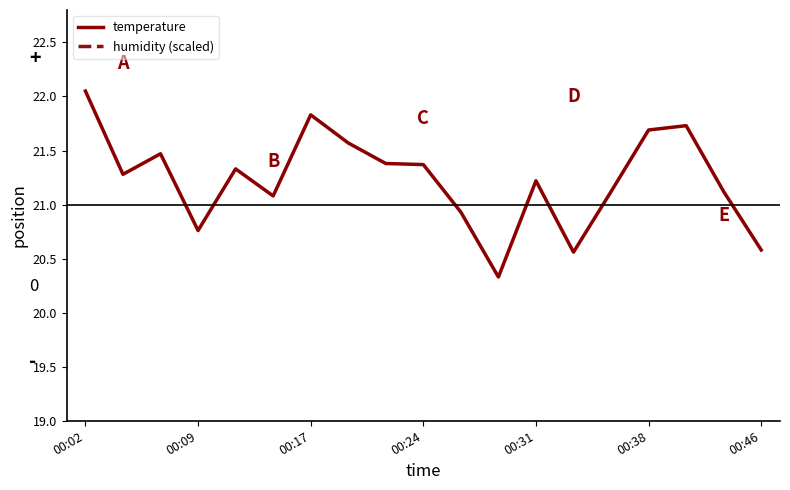

At which label does temperature first exceed 21?

00:02